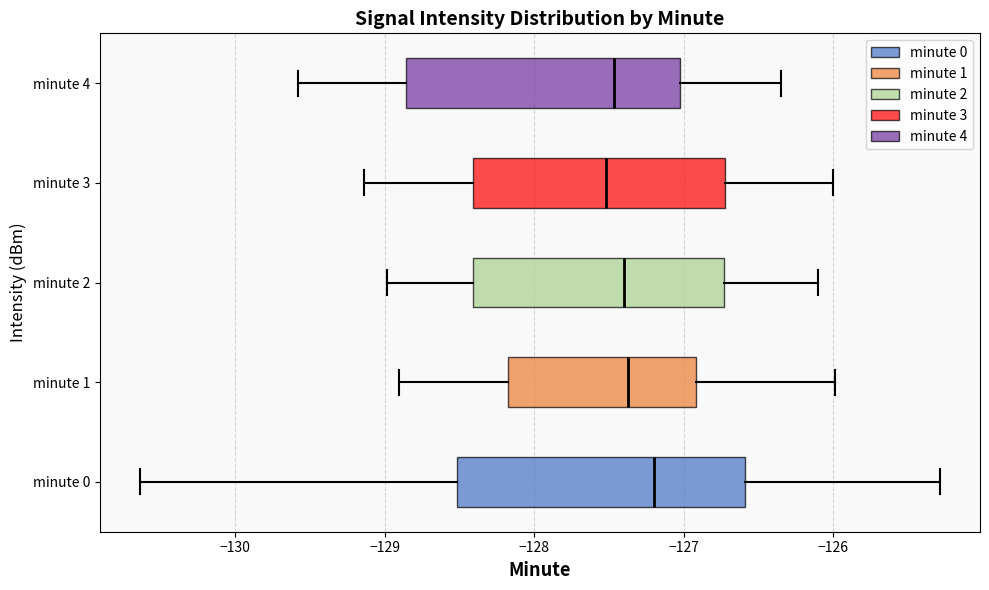

Reading bottom to top, transcribe this box plot: for each box, give where its median line is, the range the box spans, and where its two whiskers end, as read against the x-axis. The values are not printed on the chart, so give them approximately, as read against the axis.

minute 0: median -127.2, box -128.5 to -126.6, whiskers -130.6 to -125.3
minute 1: median -127.4, box -128.2 to -126.9, whiskers -128.9 to -126.0
minute 2: median -127.4, box -128.4 to -126.7, whiskers -129.0 to -126.1
minute 3: median -127.5, box -128.4 to -126.7, whiskers -129.1 to -126.0
minute 4: median -127.5, box -128.9 to -127.0, whiskers -129.6 to -126.3